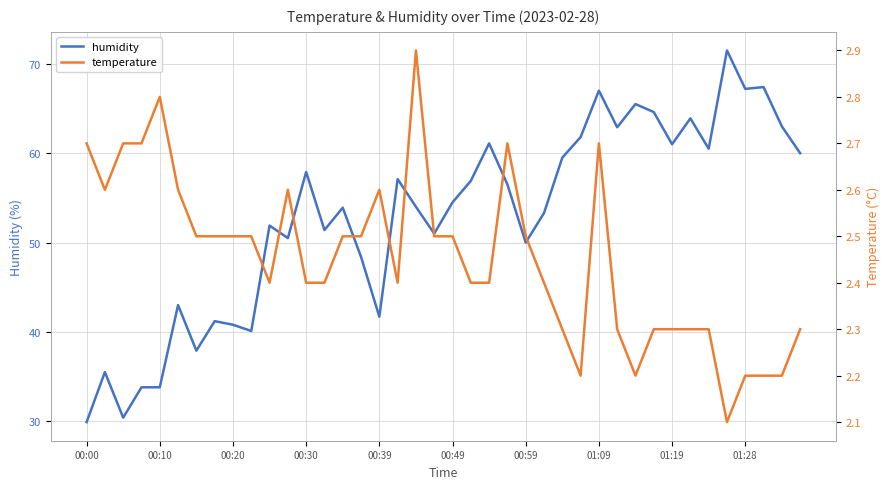

What is the lowest value of the humidity series?

29.9